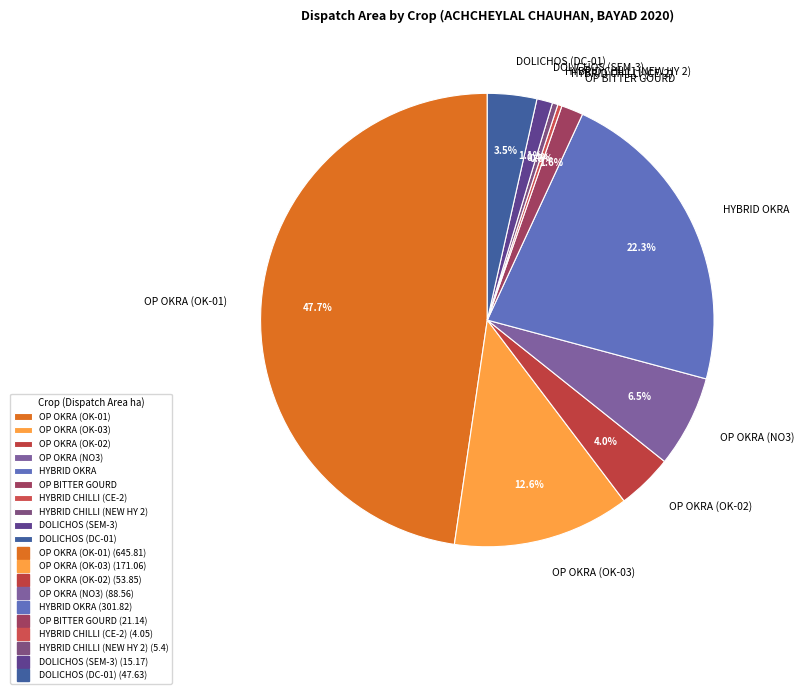

To the nearest percent, what is the difference between the largest and smallest slice percentages?

47%